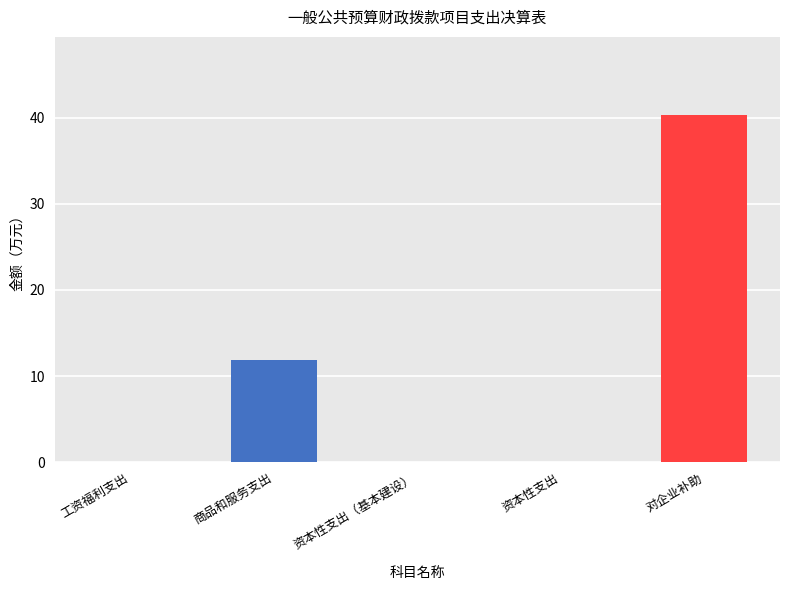

List the labels in order of value, largest first.

对企业补助, 商品和服务支出, 工资福利支出, 资本性支出（基本建设）, 资本性支出